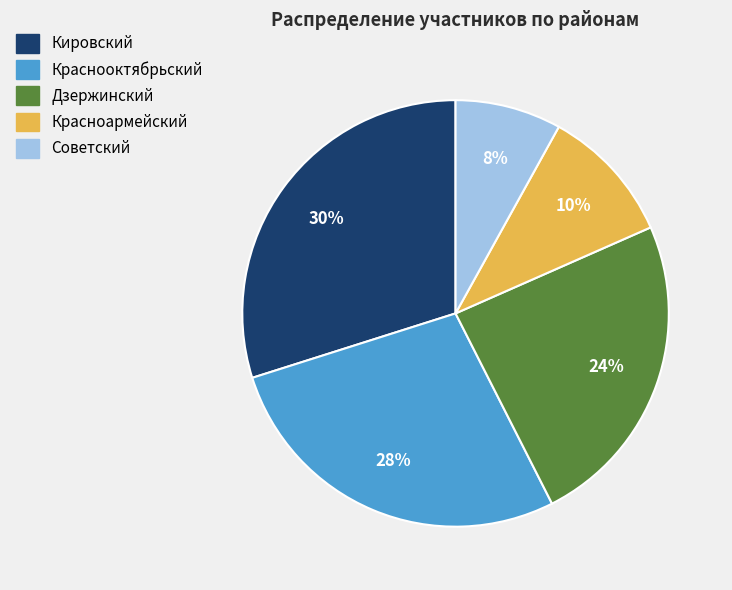

True or false: Кировский accounts for 30% of the total.

True